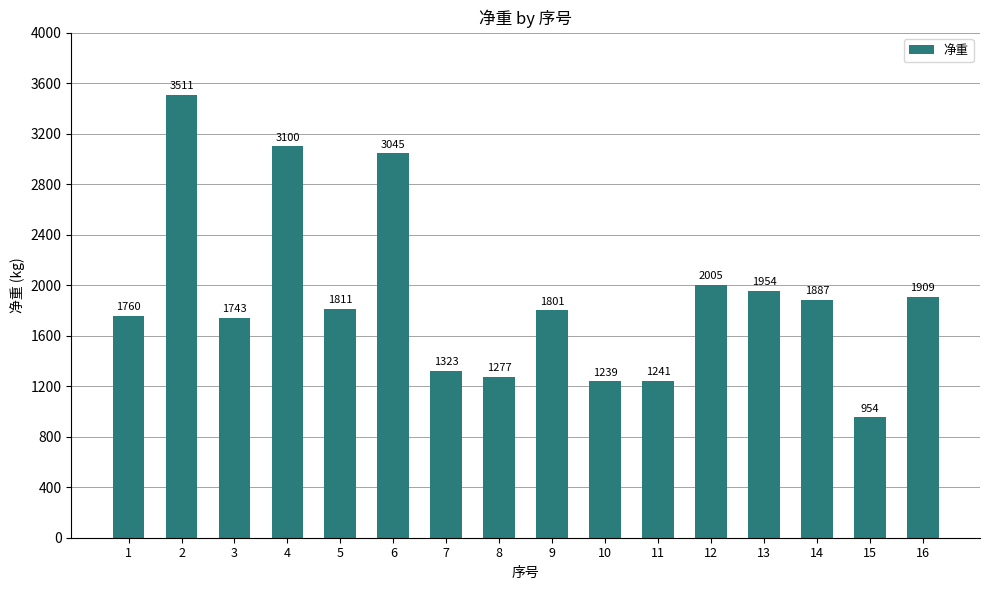

Approximately how many times larger is the value at 12 compared to 8?

1.6